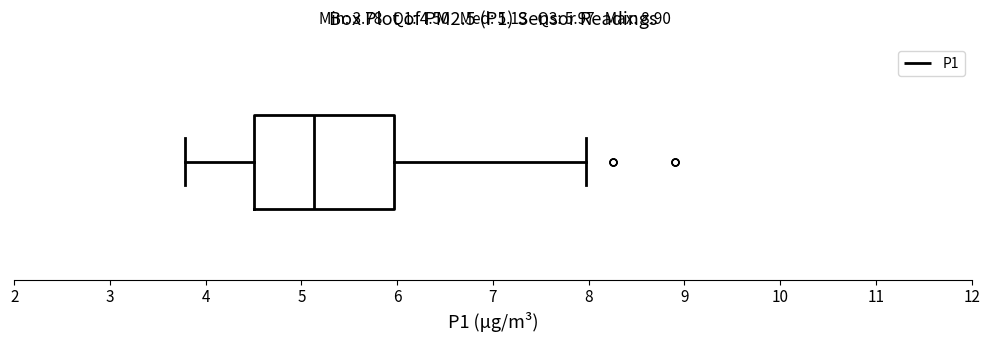

Where does the left whisker of the box end on the x-axis? The values are not printed on the chart, so give them approximately, as read against the axis.

3.8